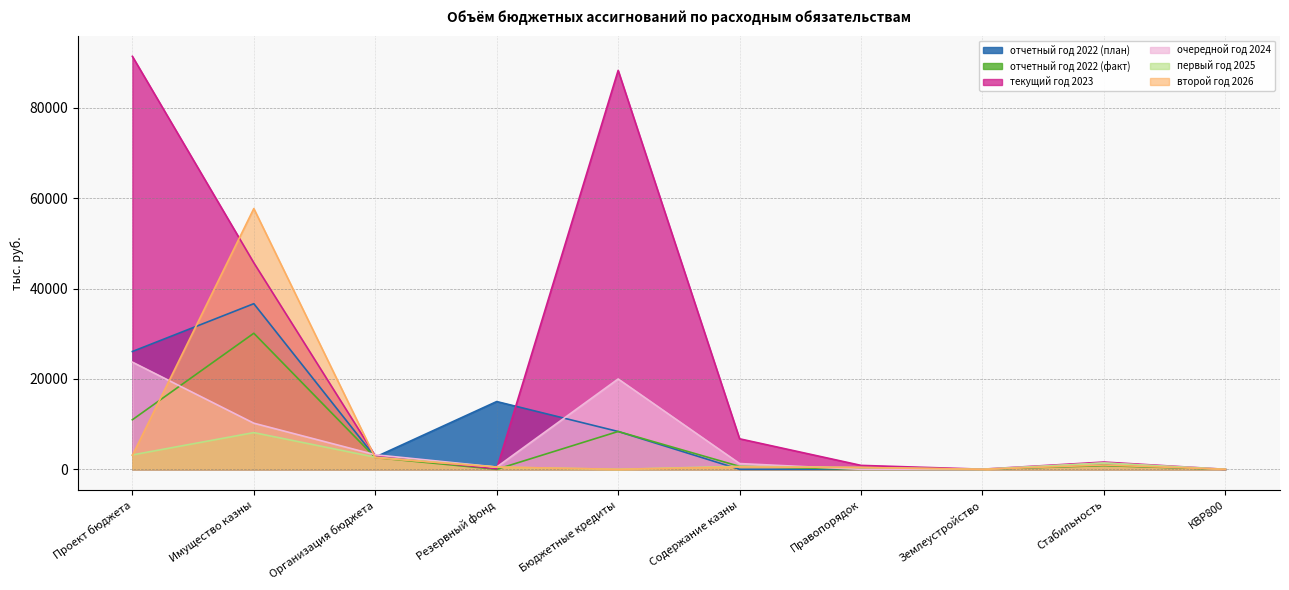

At which category does очередной год 2024 reach its first local peak?

Бюджетные кредиты